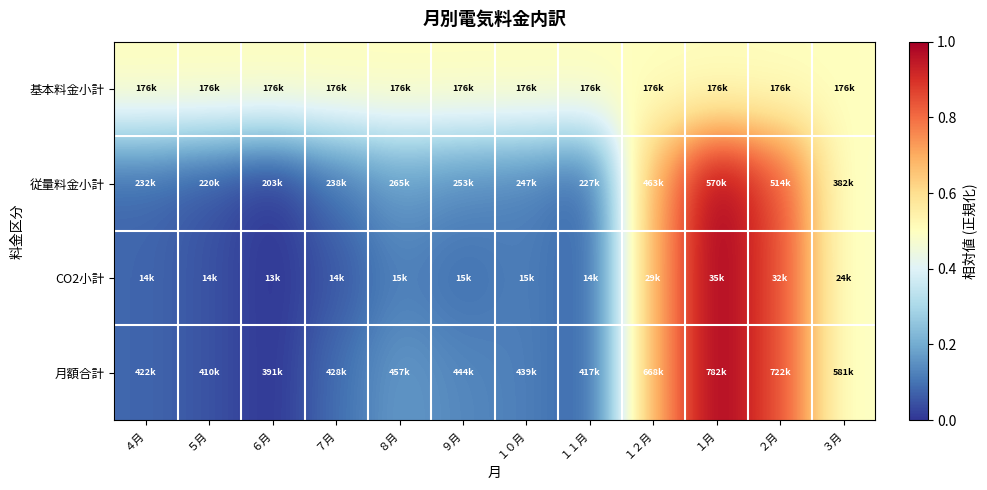

Reading right to left, list all the values displayed in this chart.

基本料金小計: ３月=0.5	２月=0.5	１月=0.5	１２月=0.5	１１月=0.5	１０月=0.5	９月=0.5	８月=0.5	７月=0.5	６月=0.5	５月=0.5	４月=0.5
従量料金小計: ３月=0.5	２月=0.8	１月=1.0	１２月=0.7	１１月=0.1	１０月=0.1	９月=0.1	８月=0.2	７月=0.1	６月=0.0	５月=0.0	４月=0.1
CO2小計: ３月=0.5	２月=0.8	１月=1.0	１２月=0.7	１１月=0.1	１０月=0.1	９月=0.1	８月=0.1	７月=0.1	６月=0.0	５月=0.0	４月=0.1
月額合計: ３月=0.5	２月=0.8	１月=1.0	１２月=0.7	１１月=0.1	１０月=0.1	９月=0.1	８月=0.2	７月=0.1	６月=0.0	５月=0.0	４月=0.1